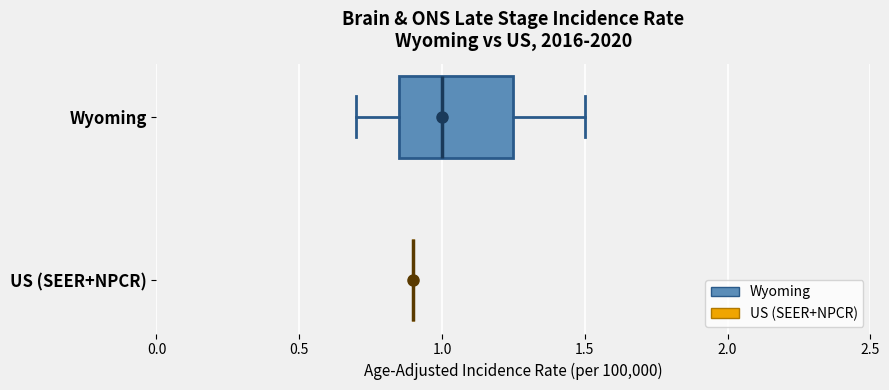

Reading bottom to top, transcribe this box plot: for each box, give where its median line is, the range the box spans, and where its two whiskers end, as read against the x-axis. The values are not printed on the chart, so give them approximately, as read against the axis.

US (SEER+NPCR): box collapsed to a line at 0.90, whiskers 0.90 to 0.90
Wyoming: median 1.00, box 0.85 to 1.25, whiskers 0.70 to 1.50